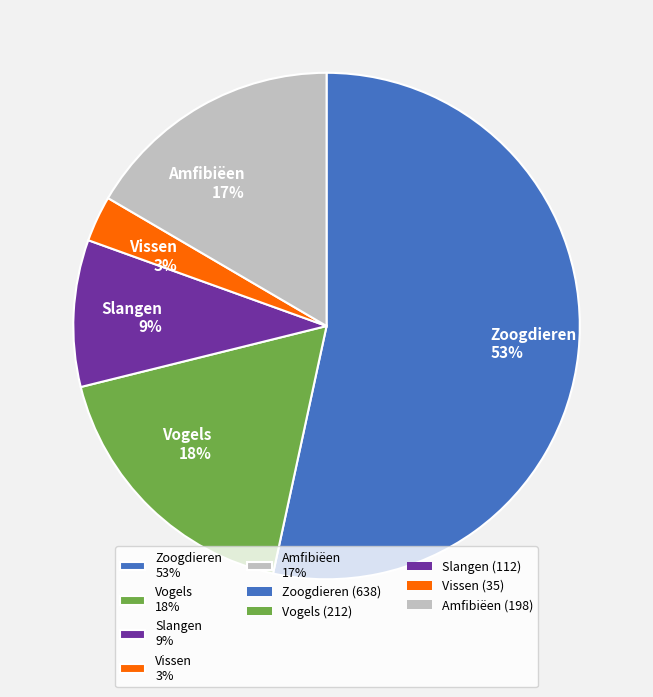

Which slice is the largest?

Zoogdieren